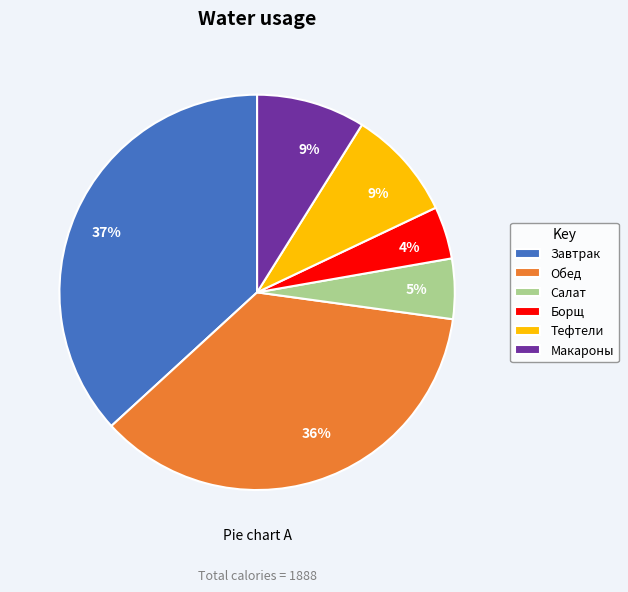

Is there a majority slice in this chart?

No